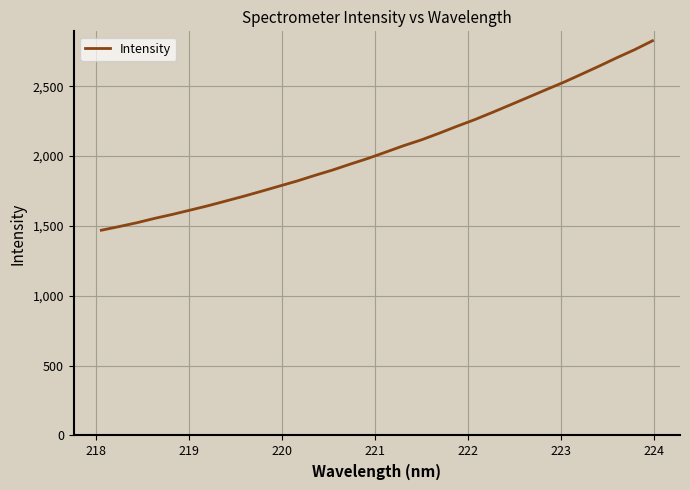

What is the difference between the maximum and minimum values?

1355.9